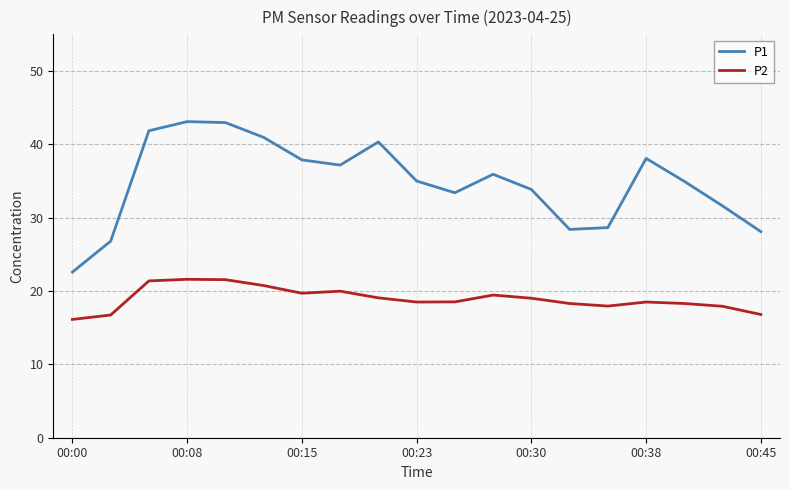

True or false: P1 and P2 cross at least once.

False